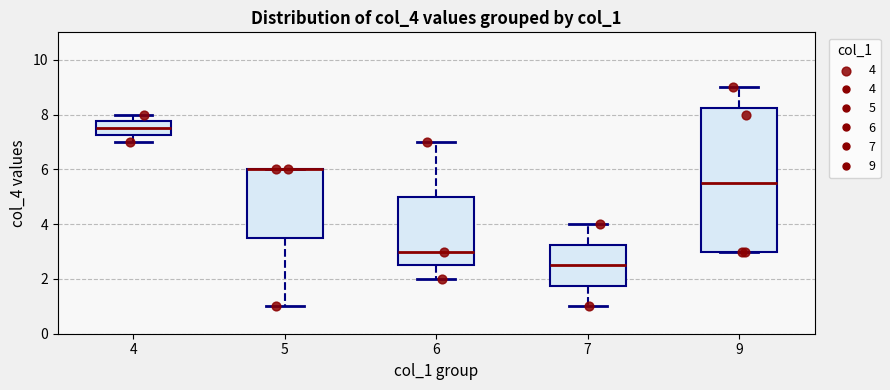

Reading left to right, read every box against the y-axis: the position of its median line, the range the box covers, and the ends of its whiskers. The values are not printed on the chart, so give them approximately, as read against the axis.

4: median 7.6, box 7.2 to 7.8, whiskers 7.0 to 8.0
5: median 6.0 (drawn on the box's upper edge), box 3.6 to 6.0, whiskers 1.0 to 6.0
6: median 3.0, box 2.6 to 5.0, whiskers 2.0 to 7.0
7: median 2.6, box 1.8 to 3.2, whiskers 1.0 to 4.0
9: median 5.6, box 3.0 to 8.2, whiskers 3.0 to 9.0